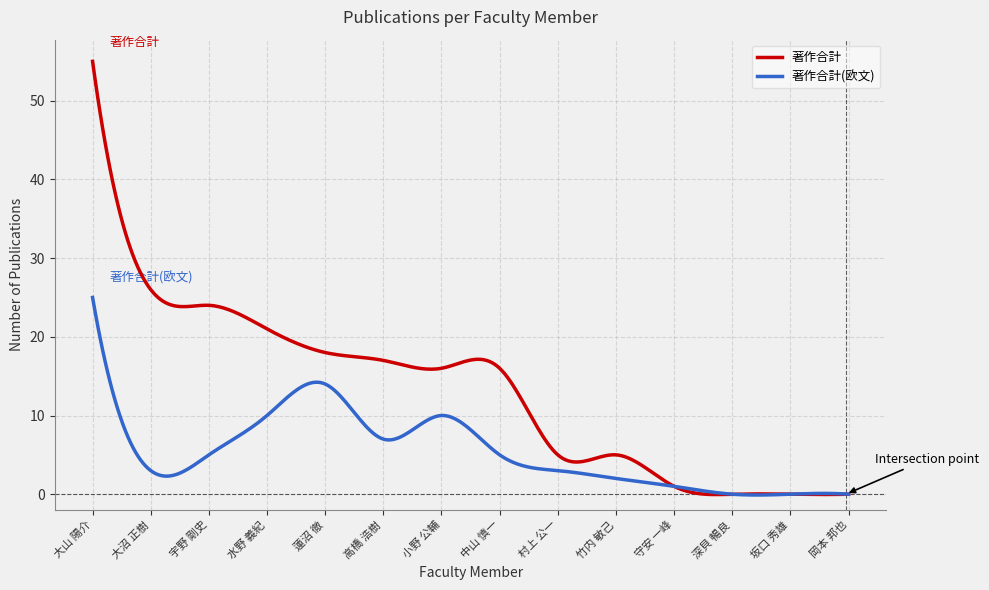

Which series has the largest total across all categories?

著作合計